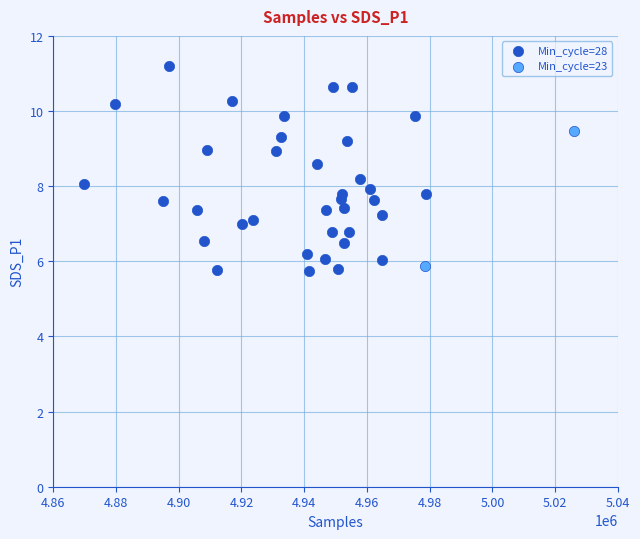

What are all the series names shown in the legend?

Min_cycle=28, Min_cycle=23